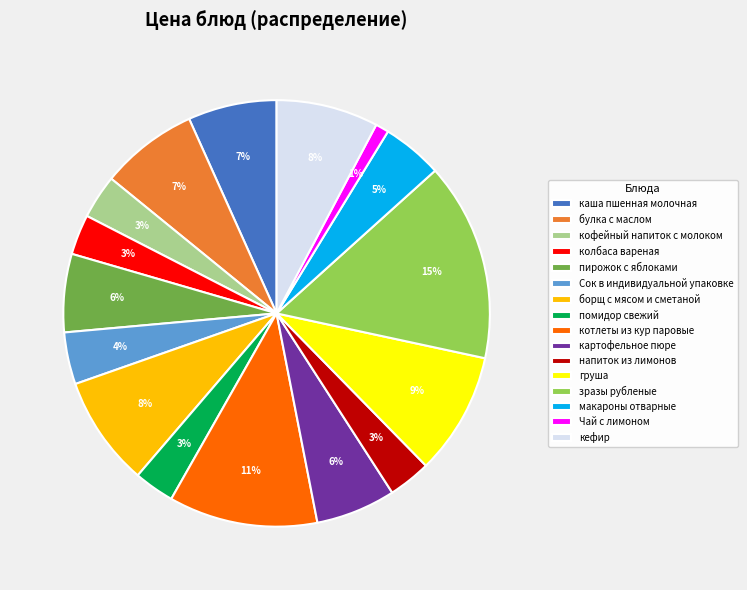

Combined, do напиток из лимонов and Сок в индивидуальной упаковке account for over 50%?

No